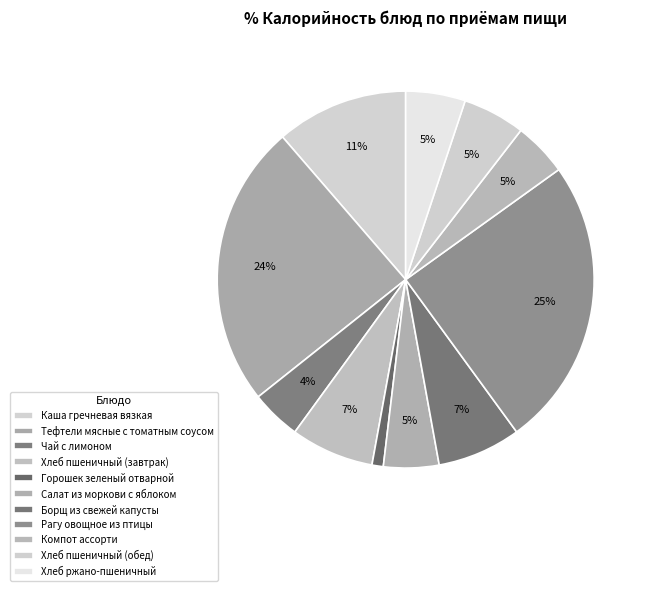

Does any single category account for the majority?

No